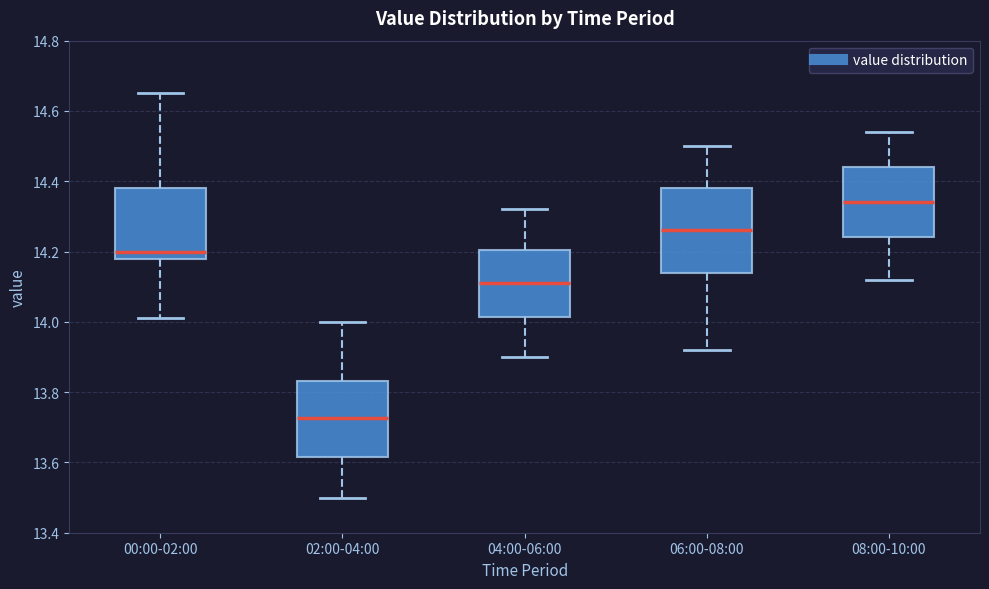

Which box's median line is the highest?

08:00-10:00